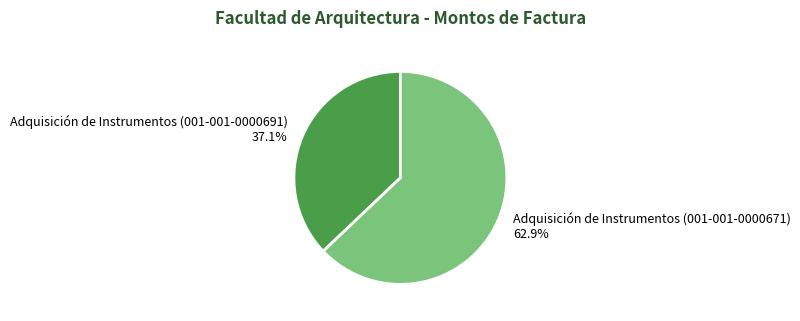

Which has a higher value, Adquisición de Instrumentos (001-001-0000691) or Adquisición de Instrumentos (001-001-0000671)?

Adquisición de Instrumentos (001-001-0000671)